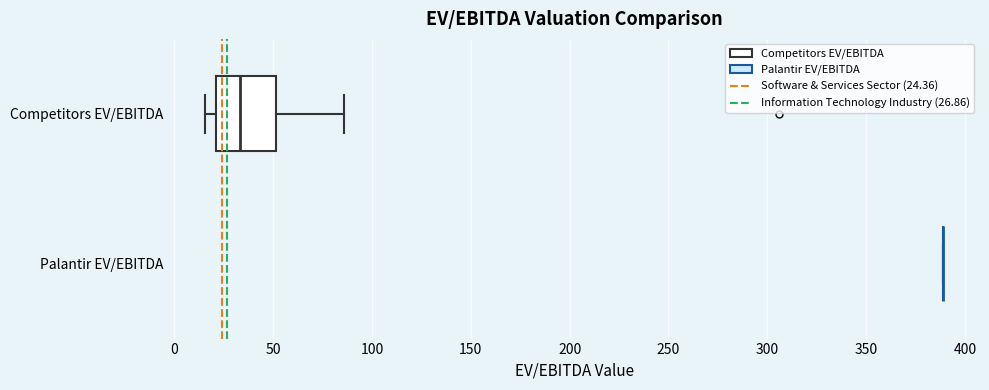

Which box is the widest, from its left edge to its right edge?

Competitors EV/EBITDA